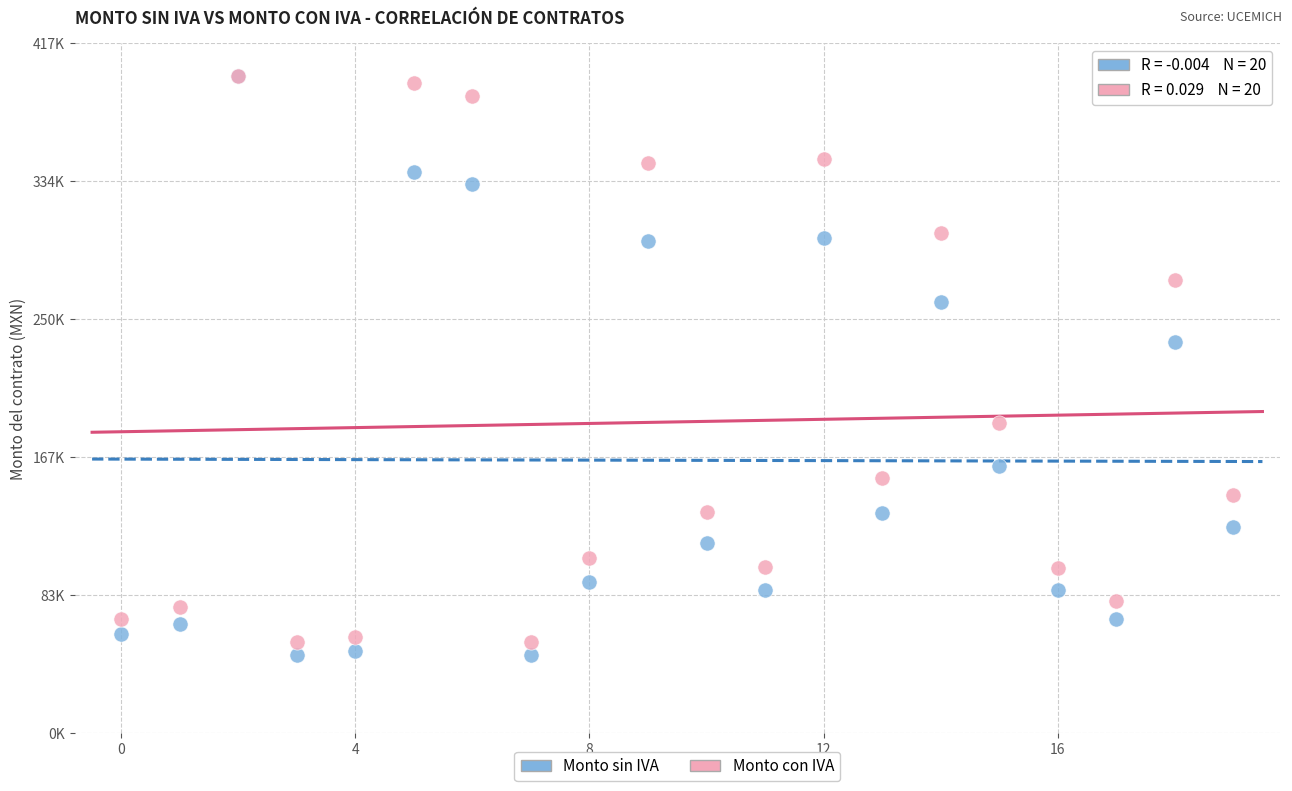

Which series contains the lowest Y value?

Monto sin IVA